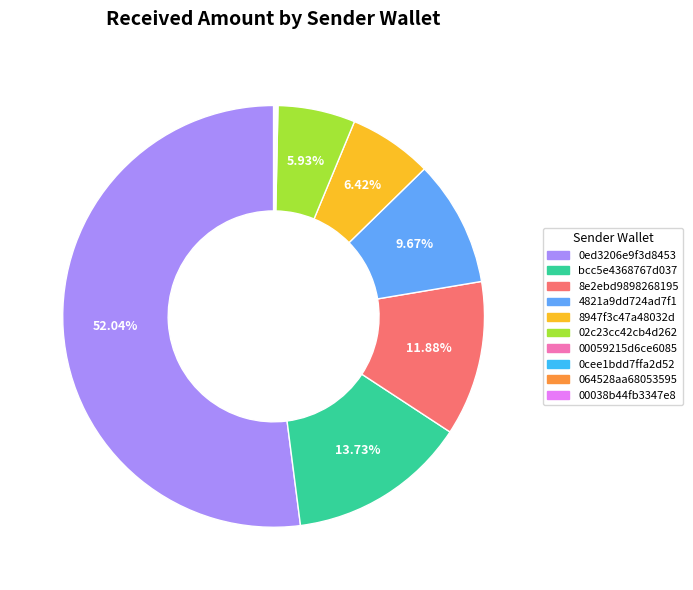

To the nearest percent, what is the difference between the largest and smallest slice percentages?

52%